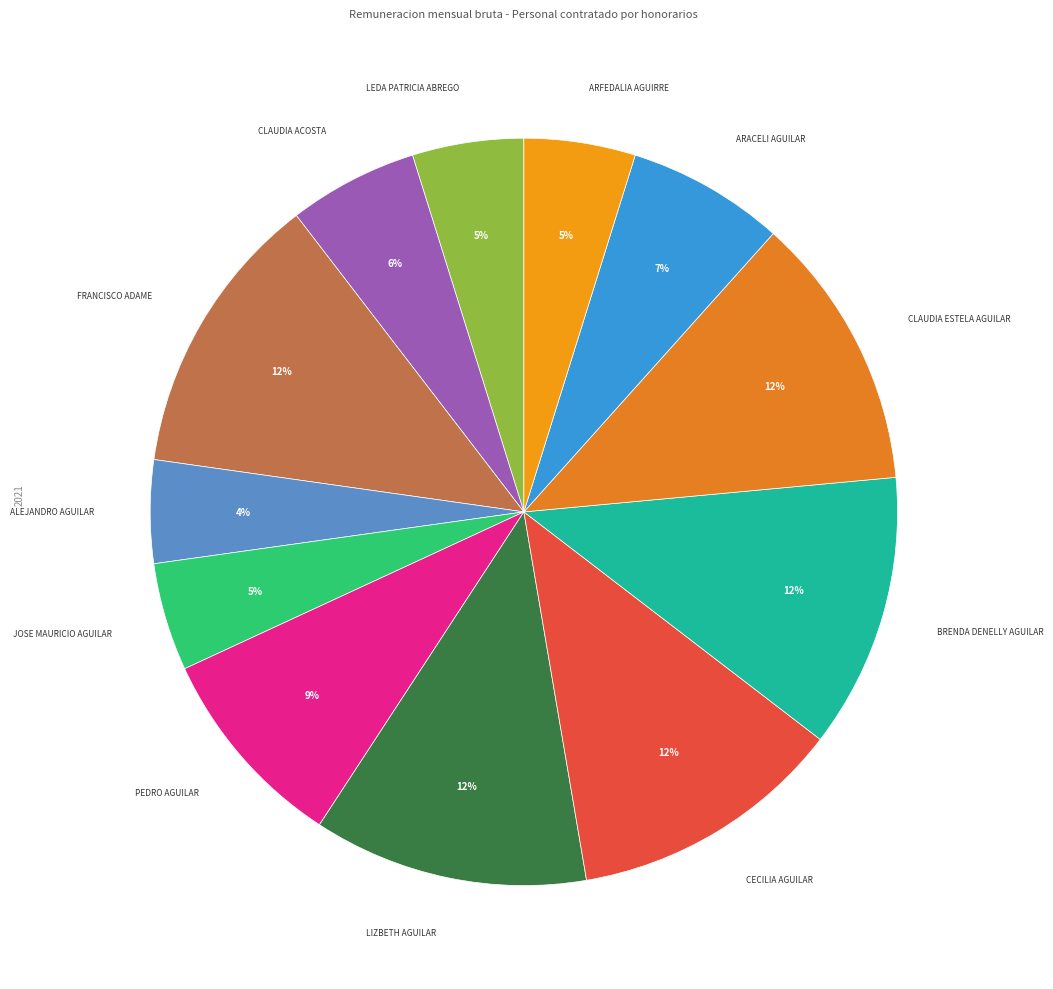

How many slices are in this pie chart?

12